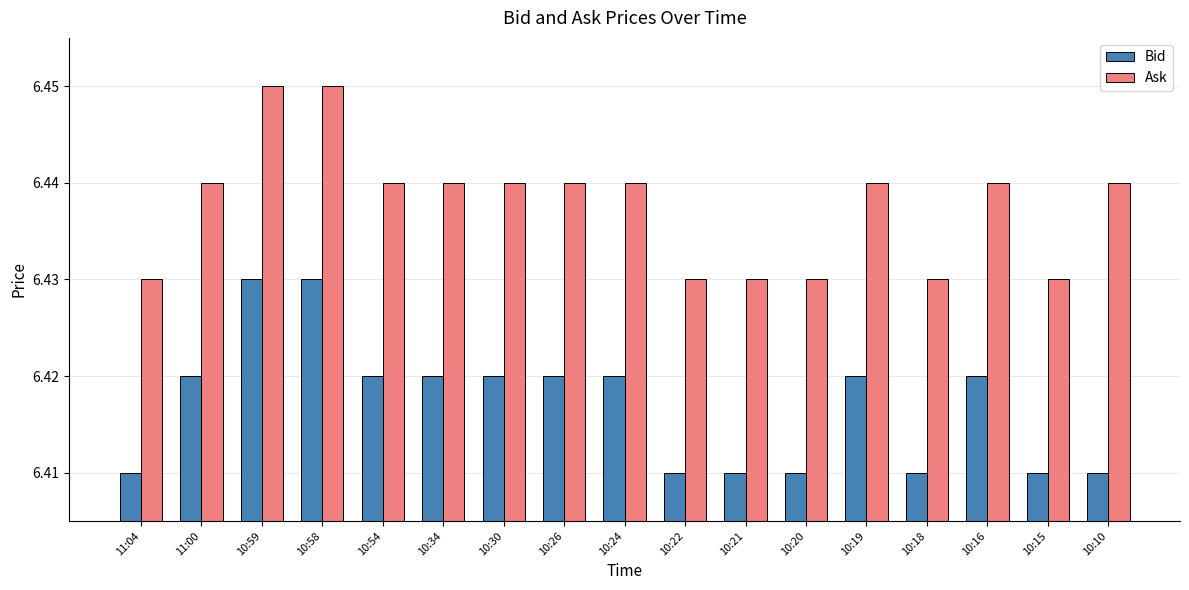

How many bars are there in each group?

2